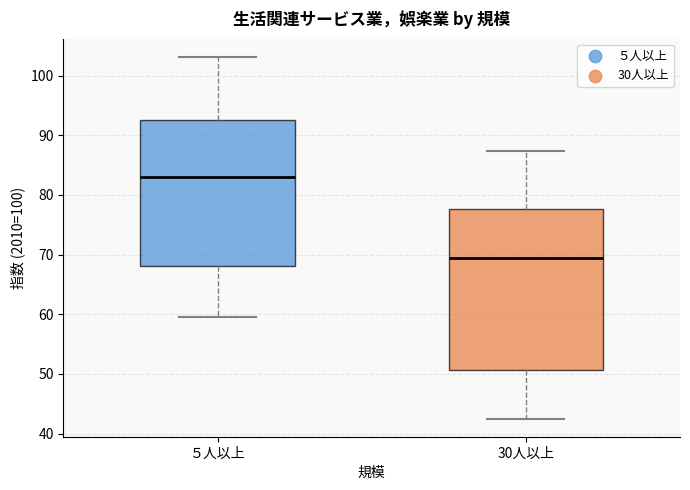

Reading left to right, transcribe this box plot: for each box, give where its median line is, the range the box spans, and where its two whiskers end, as read against the y-axis. The values are not printed on the chart, so give them approximately, as read against the axis.

５人以上: median 83, box 68 to 93, whiskers 60 to 103
30人以上: median 69, box 51 to 78, whiskers 43 to 87